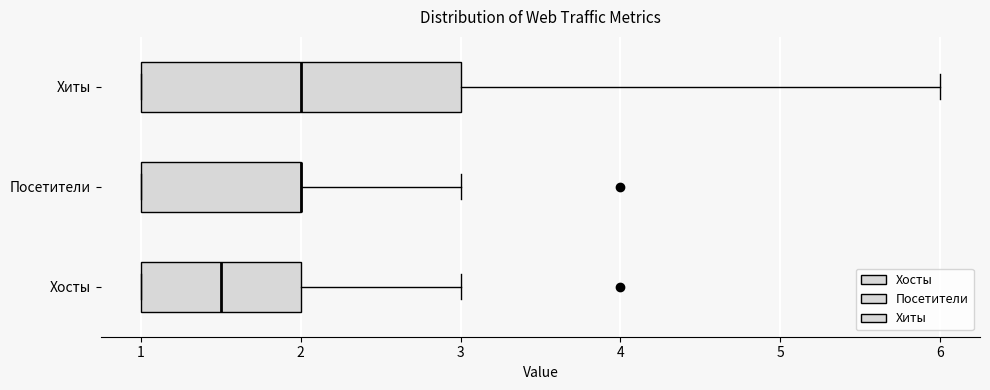

Reading bottom to top, transcribe this box plot: for each box, give where its median line is, the range the box spans, and where its two whiskers end, as read against the x-axis. The values are not printed on the chart, so give them approximately, as read against the axis.

Хосты: median 1.5, box 1.0 to 2.0, whiskers 1.0 to 3.0
Посетители: median 2.0 (drawn on the box's right edge), box 1.0 to 2.0, whiskers 1.0 to 3.0
Хиты: median 2.0, box 1.0 to 3.0, whiskers 1.0 to 6.0